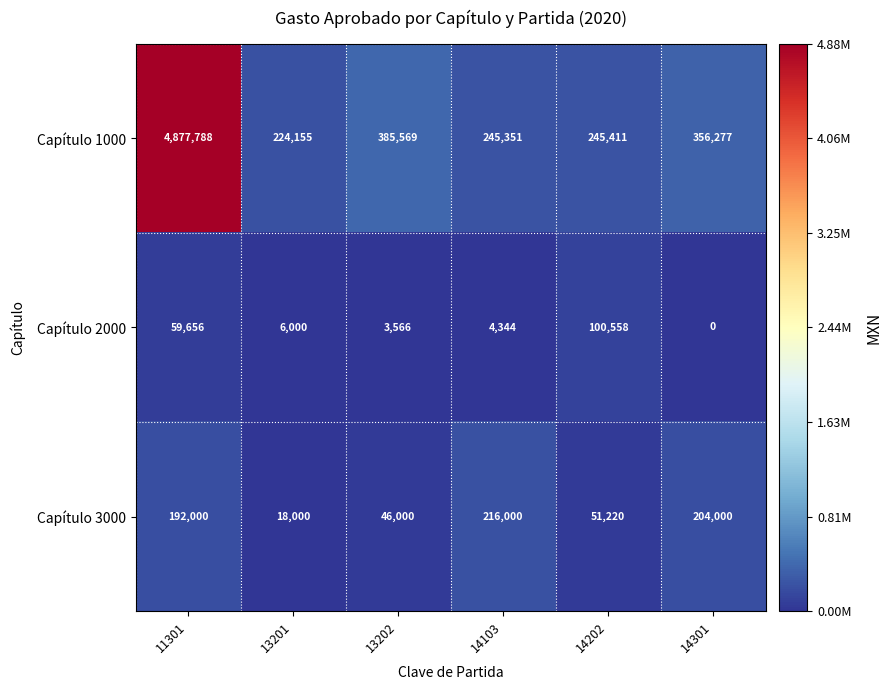

Between 13201 and 13202, which series saw the biggest shift?

Capítulo 1000